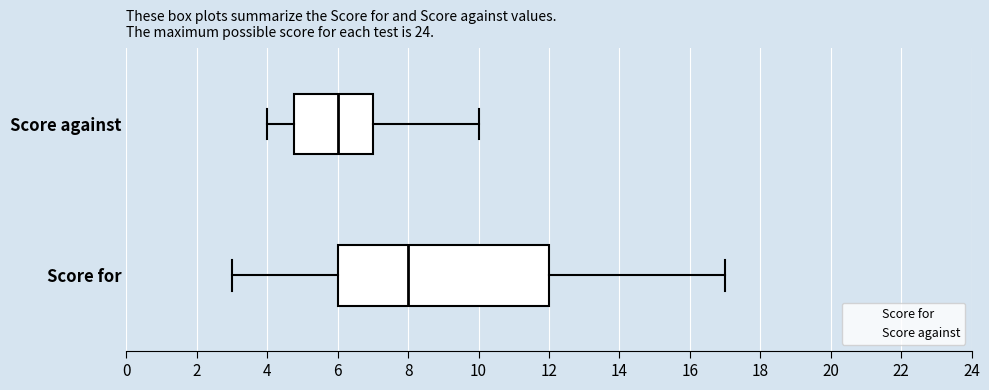

Which box's median line is the furthest to the right?

Score for